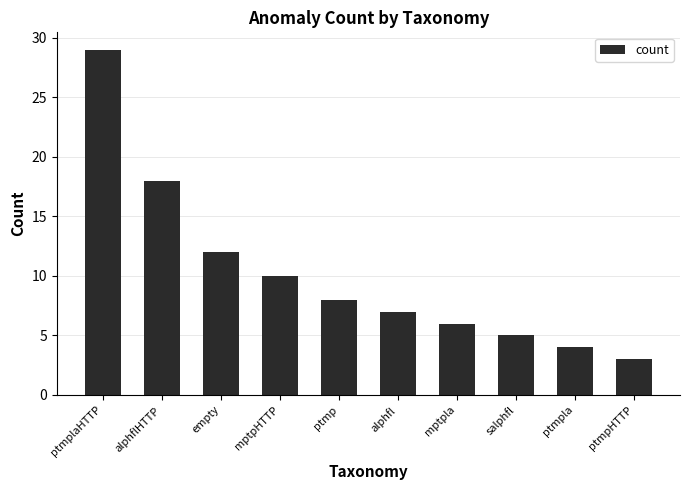

What is the ratio of the value at alphfl to the value at ptmpHTTP?

2.3